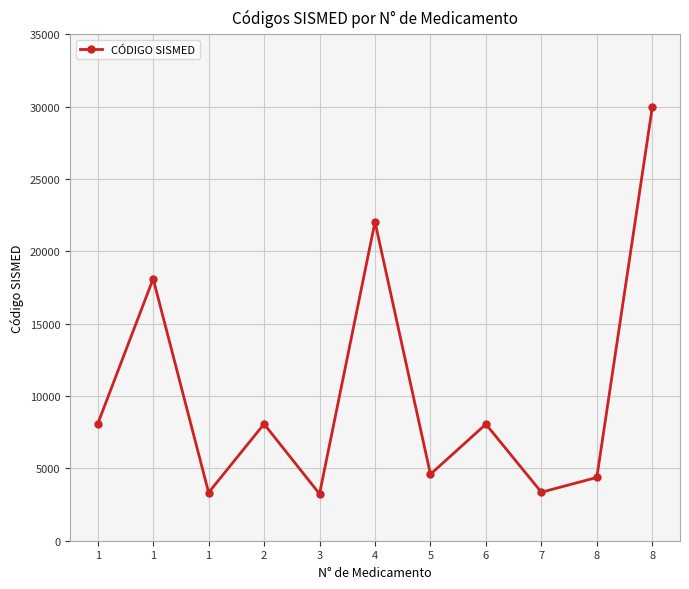

At which label does the data first exceed 8054?

1